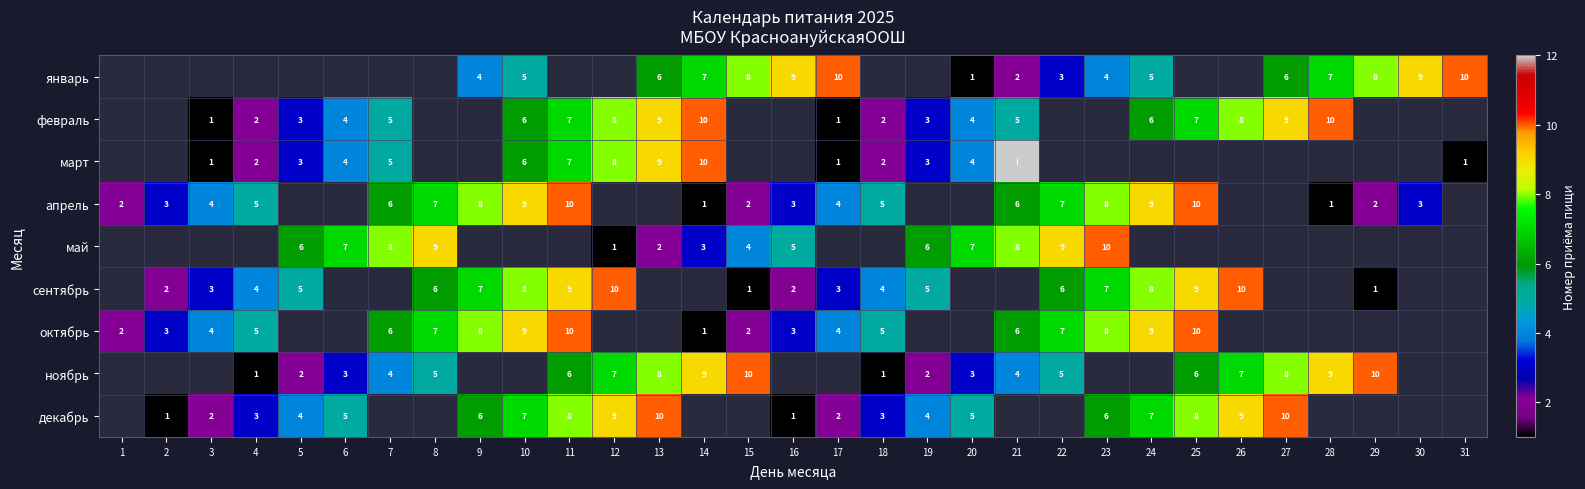

The value of февраль at 11 is 7. True or false?

True